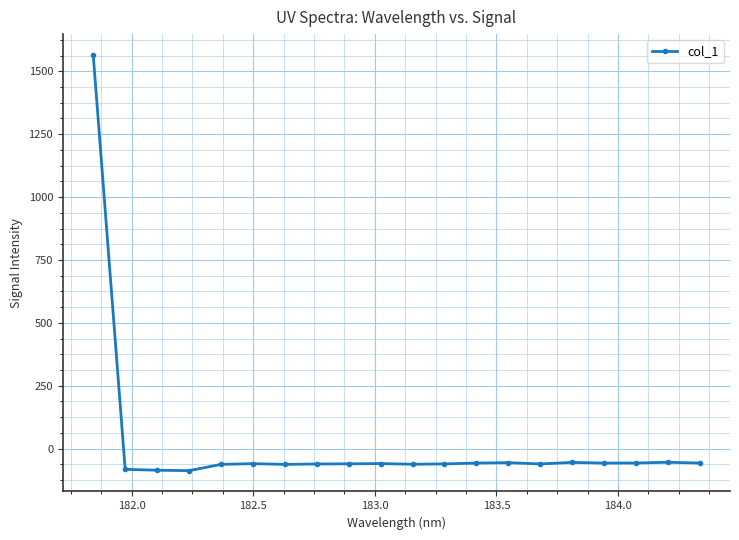

What is the greatest value displayed?

1565.4